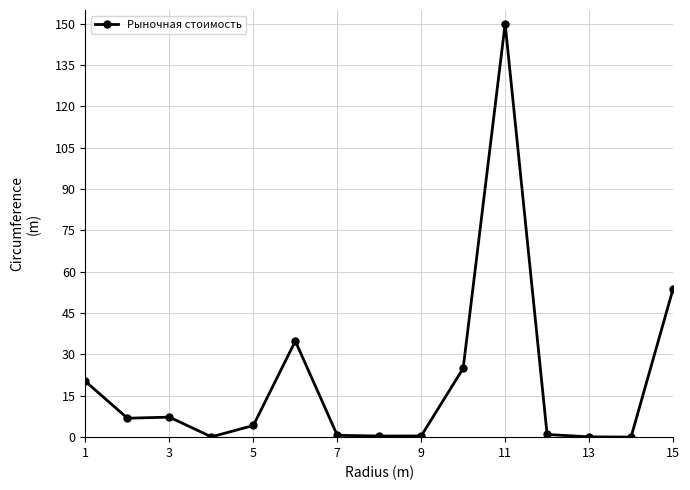

True or false: there are more than 1 points higher than both neighbors.

True